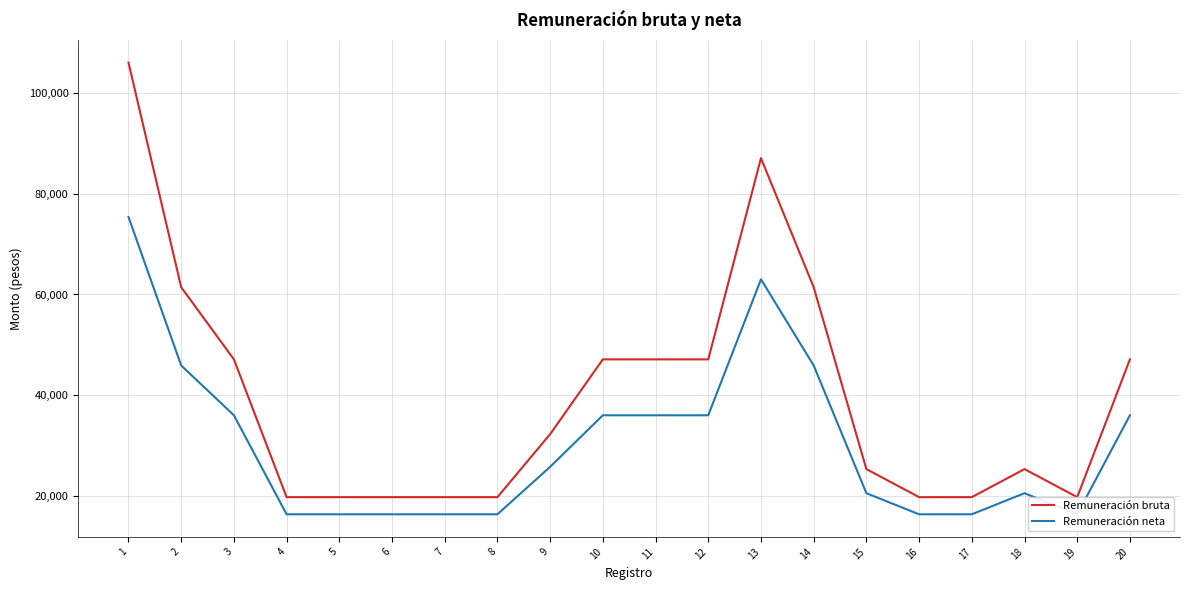

What is the spread (max minus min) of values at 6?

3404.2